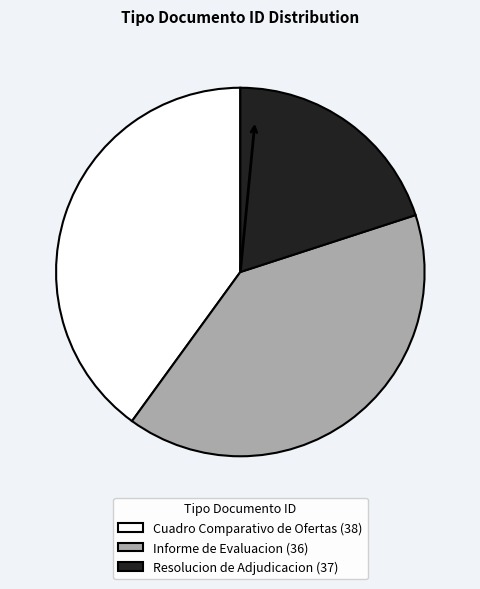

Which category has the smallest portion of the pie?

Resolucion de Adjudicacion (37)